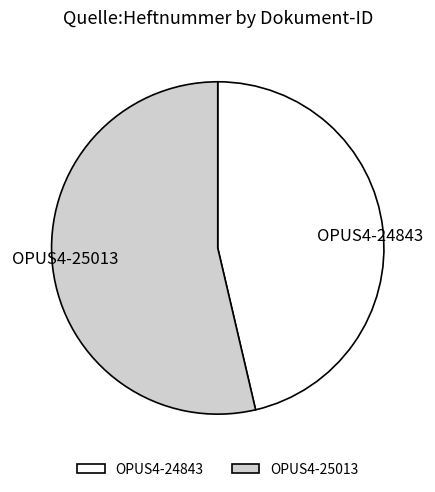

The OPUS4-24843 slice represents 34% of the pie. True or false?

False